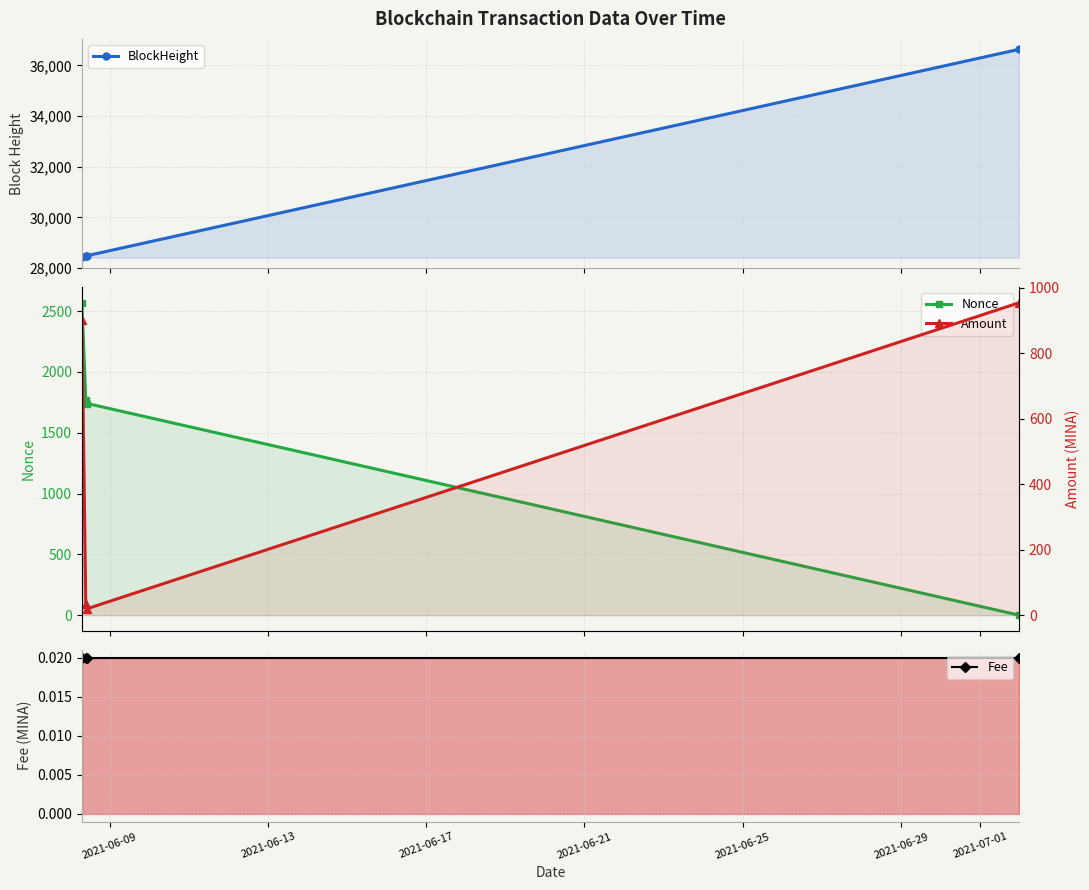

True or false: Fee and BlockHeight cross at least once.

False